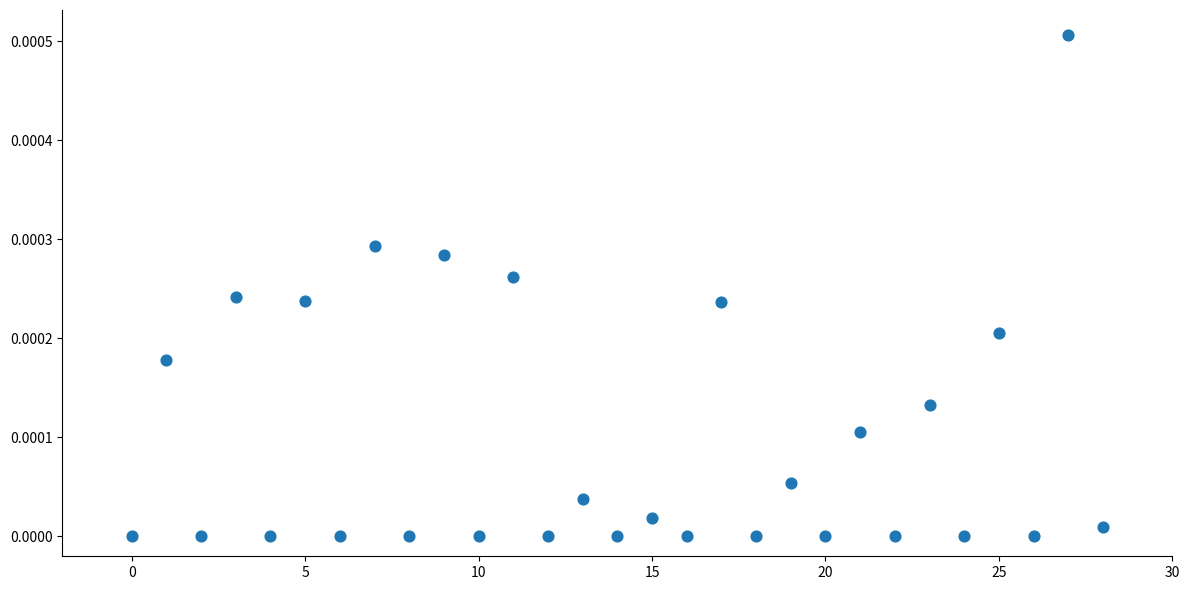

How many data points are displayed?

29